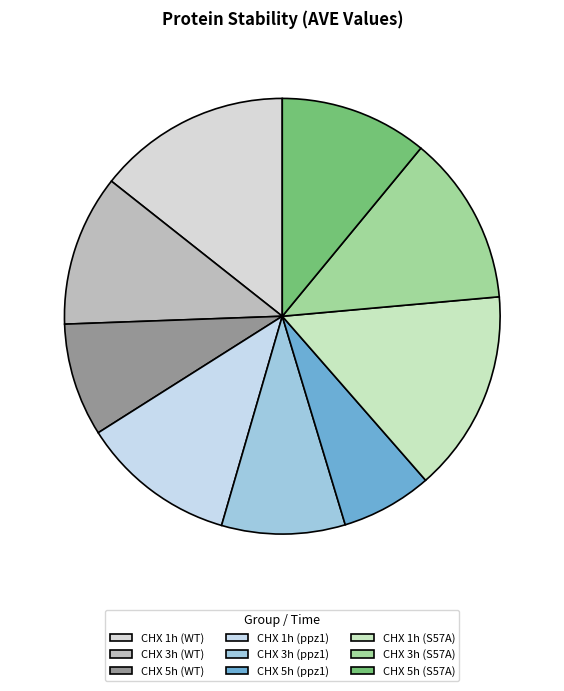

Is there any slice that represents more than half of the pie?

No